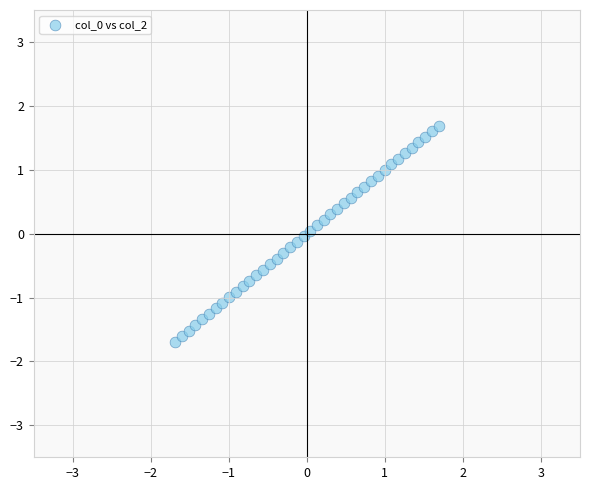

What is the range of X values (max minus min)?

3.4